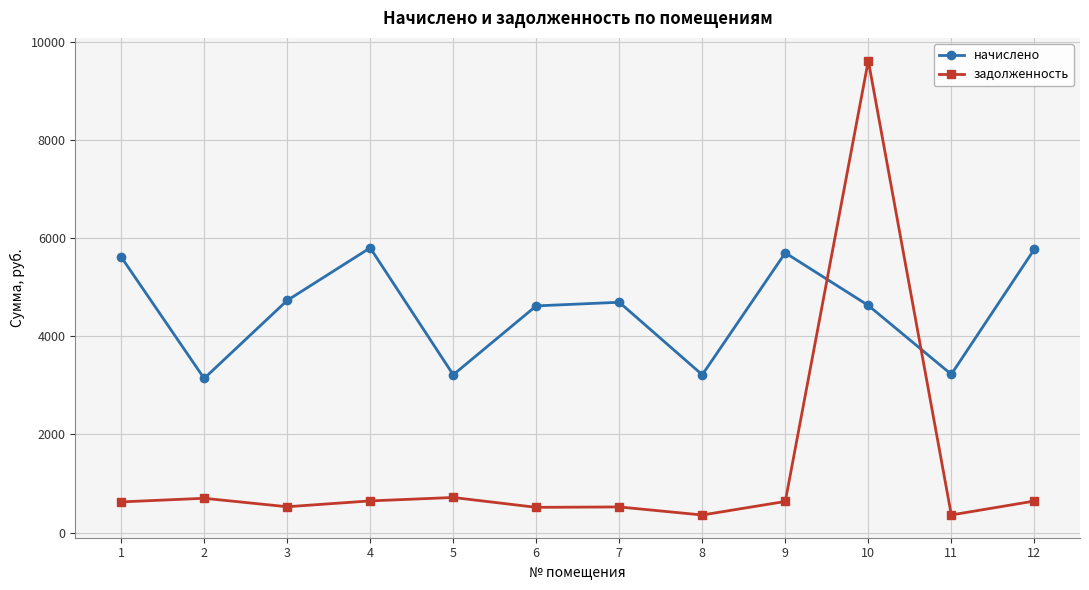

At how many categories does at least one series exceed 9473?

1